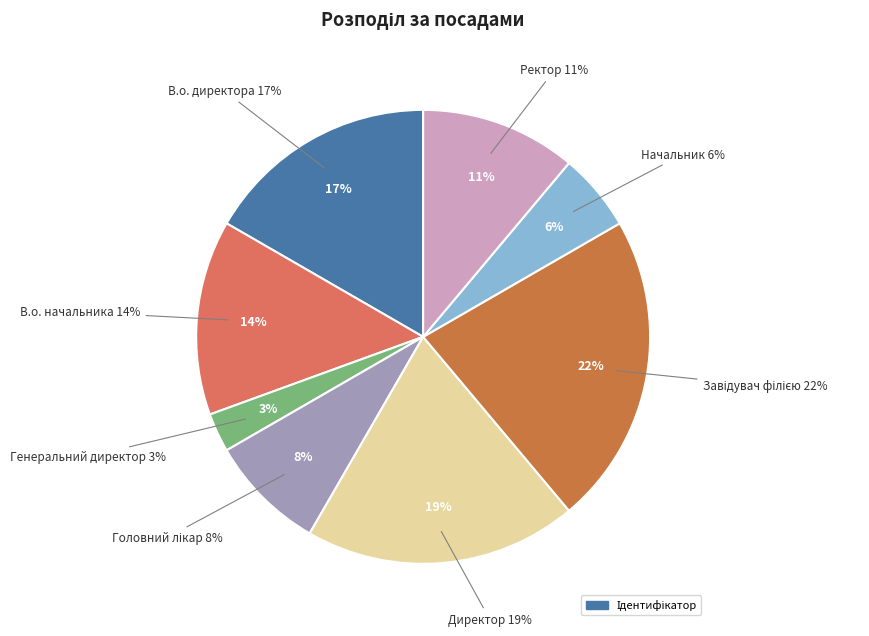

What percentage is the Директор slice, to the nearest percent?

19%